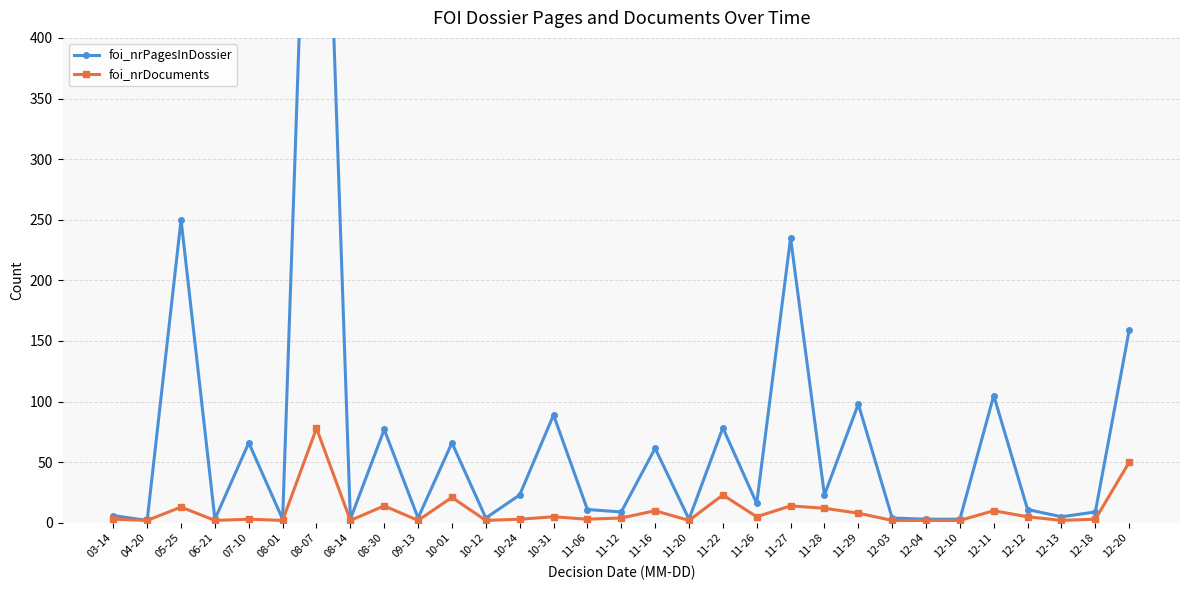

The foi_nrDocuments series shows 2.0 at 09-13. True or false?

True